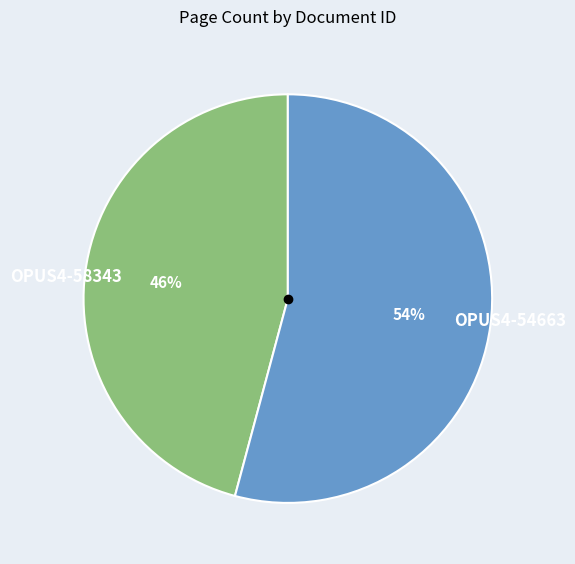

To the nearest percent, what portion does OPUS4-54663 represent?

54%